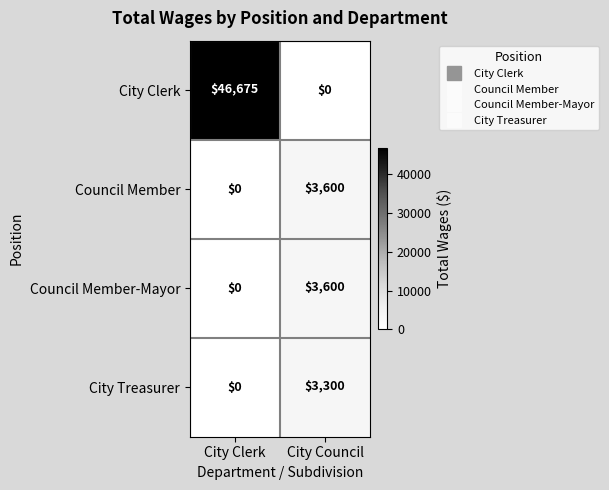

What is the spread (max minus min) of values at City Council?

3600